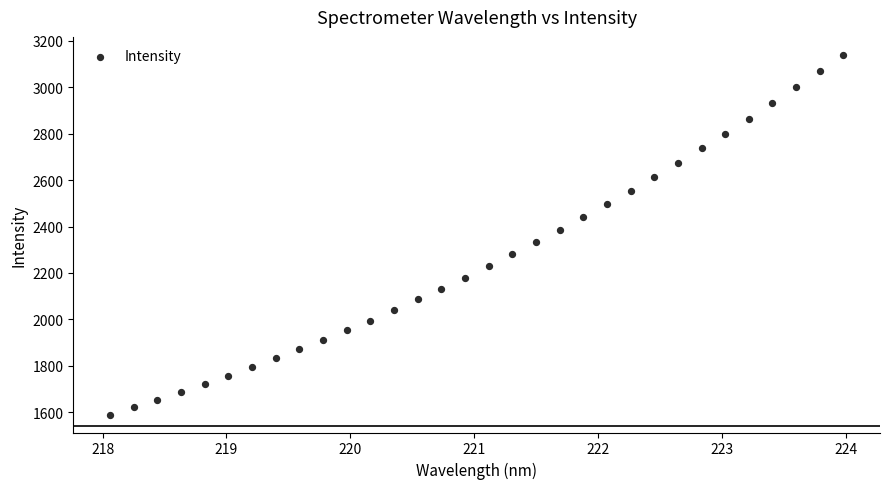

What is the range of X values (max minus min)?

5.9